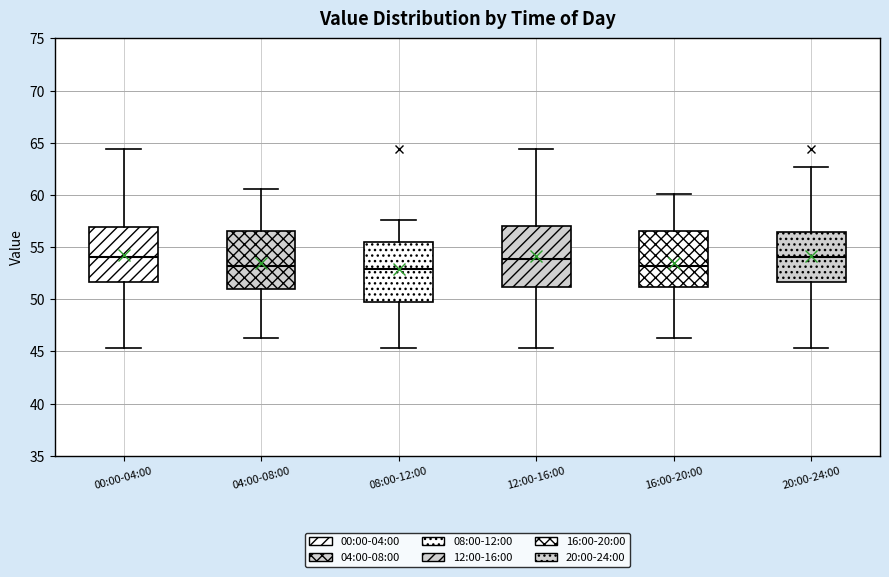

Reading left to right, transcribe this box plot: for each box, give where its median line is, the range the box spans, and where its two whiskers end, as read against the y-axis. The values are not printed on the chart, so give them approximately, as read against the axis.

00:00-04:00: median 54.0, box 51.5 to 57.0, whiskers 45.5 to 64.5
04:00-08:00: median 53.0, box 51.0 to 56.5, whiskers 46.5 to 60.5
08:00-12:00: median 53.0, box 50.0 to 55.5, whiskers 45.5 to 57.5
12:00-16:00: median 54.0, box 51.0 to 57.0, whiskers 45.5 to 64.5
16:00-20:00: median 53.0, box 51.0 to 56.5, whiskers 46.5 to 60.0
20:00-24:00: median 54.0, box 51.5 to 56.5, whiskers 45.5 to 62.5